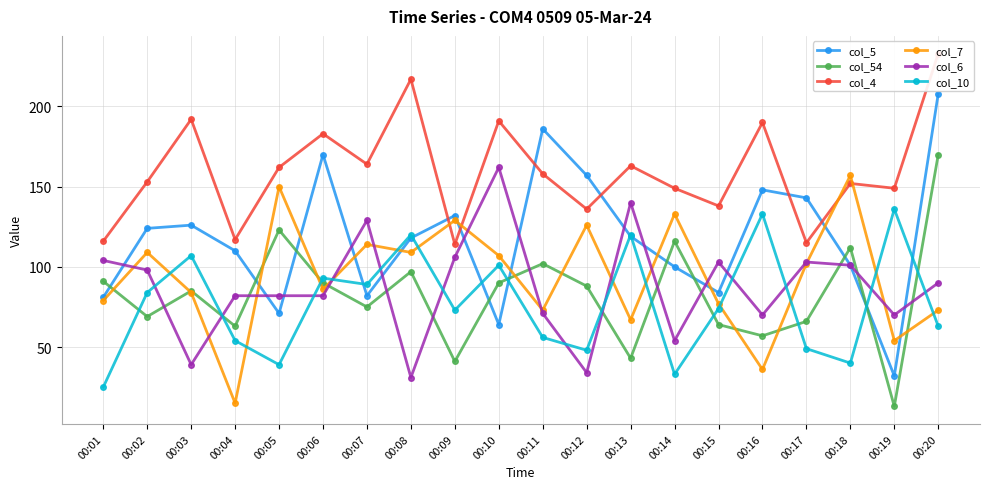

True or false: col_10 has more than 2 points higher than both neighbors.

True